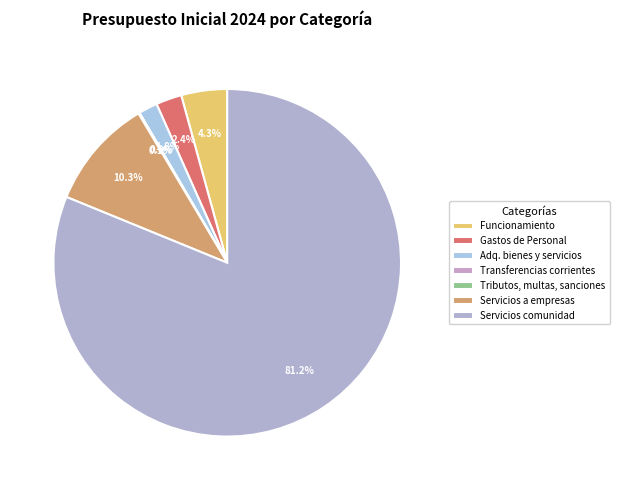

What is the largest slice in the pie chart?

Servicios comunidad